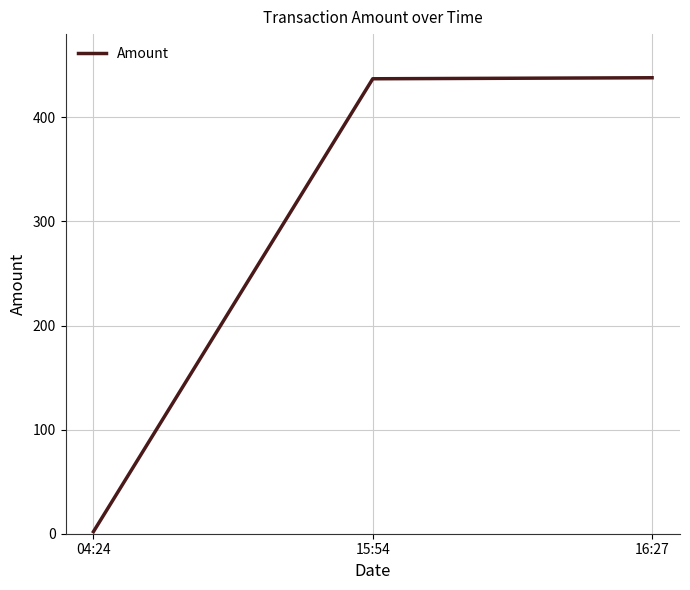

Read the value at 04:24.

2.0